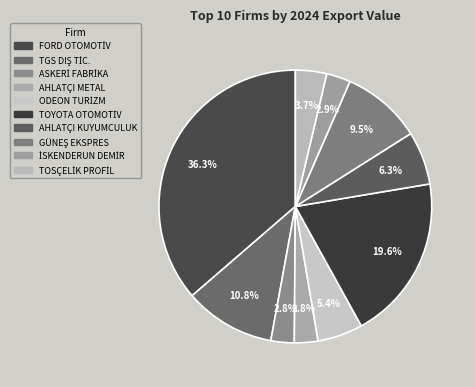

Is İSKENDERUN DEMİR the majority of the pie?

No